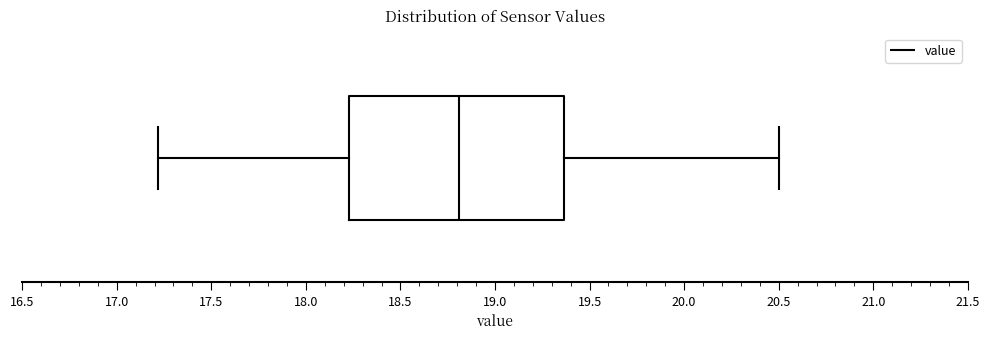

Transcribe this box plot: give where the median line is, the range the box spans, and where the two whiskers end, as read against the x-axis. The values are not printed on the chart, so give them approximately, as read against the axis.

median 18.80, box 18.25 to 19.35, whiskers 17.20 to 20.50